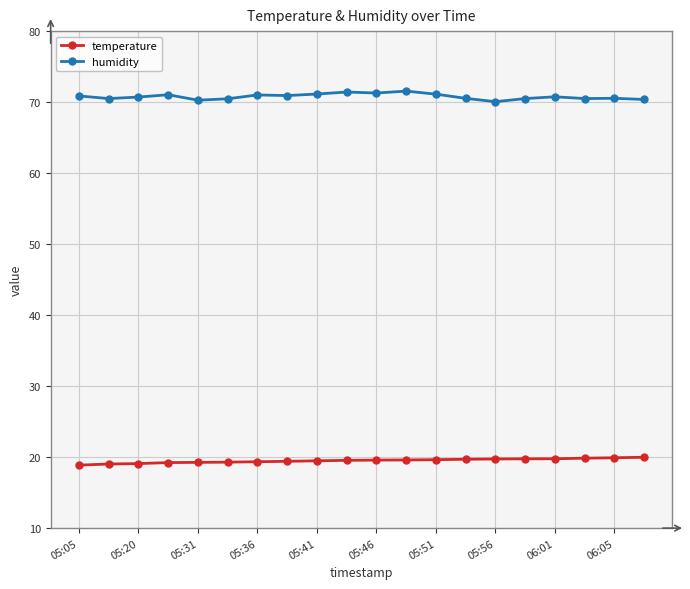

List the series in order of their overall mean, lowest first.

temperature, humidity